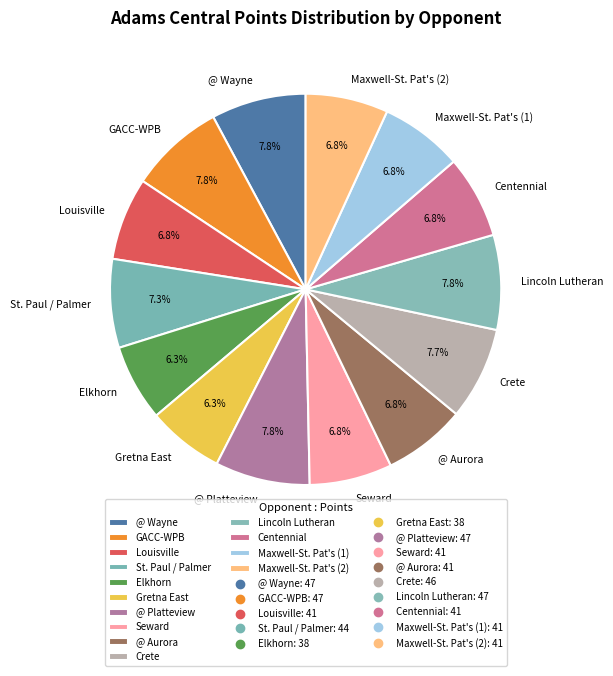

Is the sum of @ Aurora and @ Platteview greater than half?

No